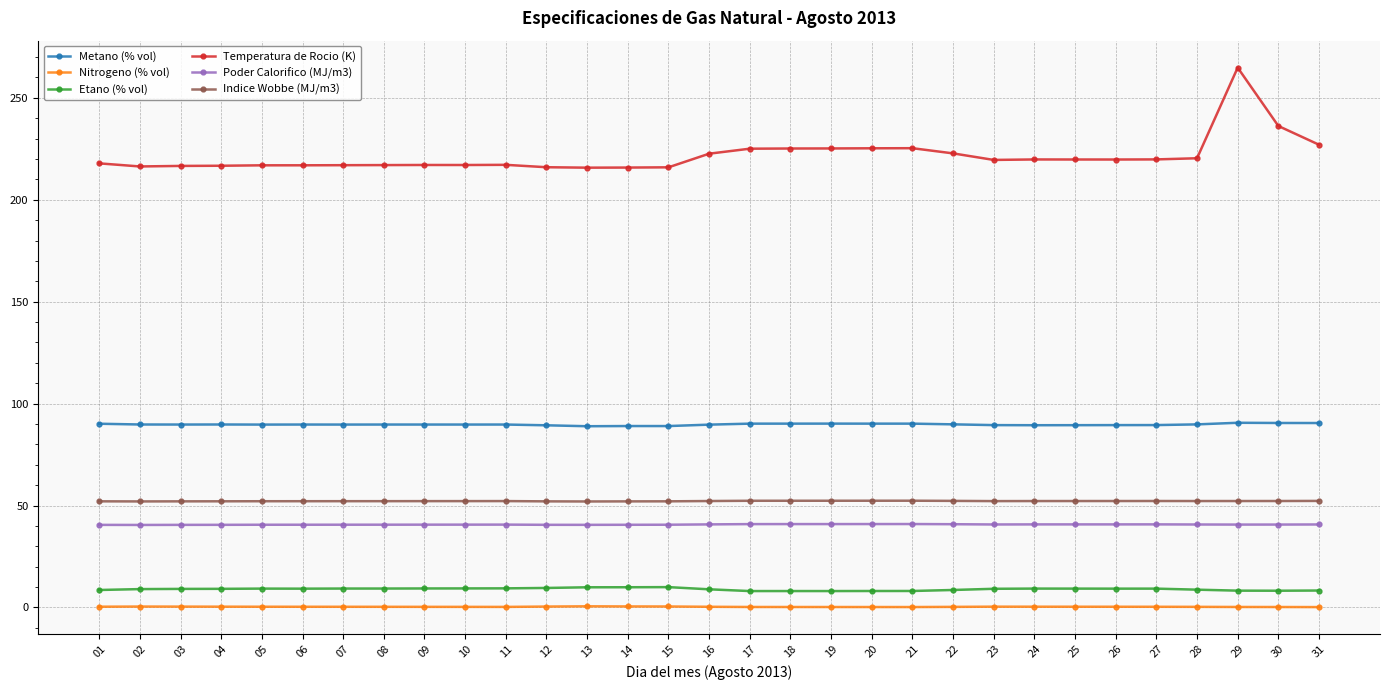

Count the number of data series in this chart.

6